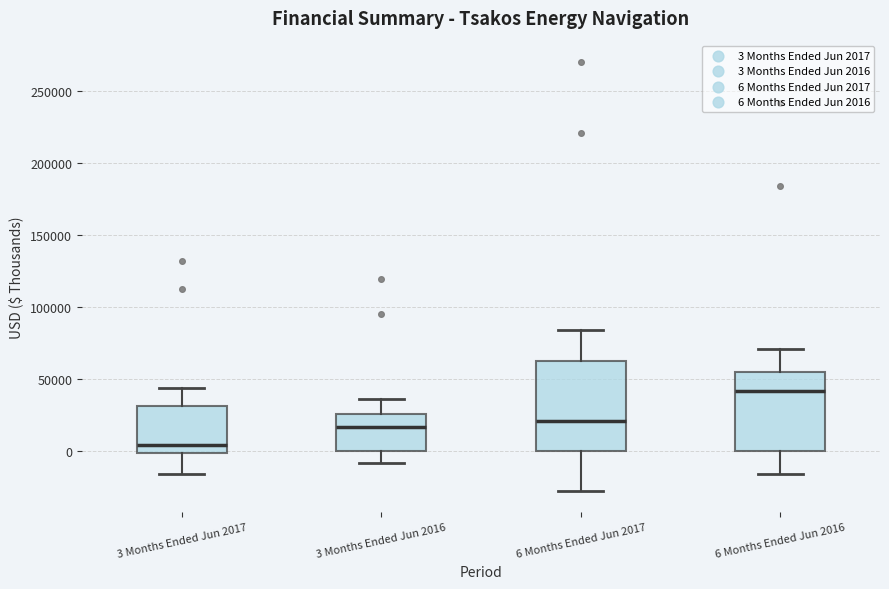

Comparing the boxes themselves (not the whiskers), which one is the tallest?

6 Months Ended Jun 2017